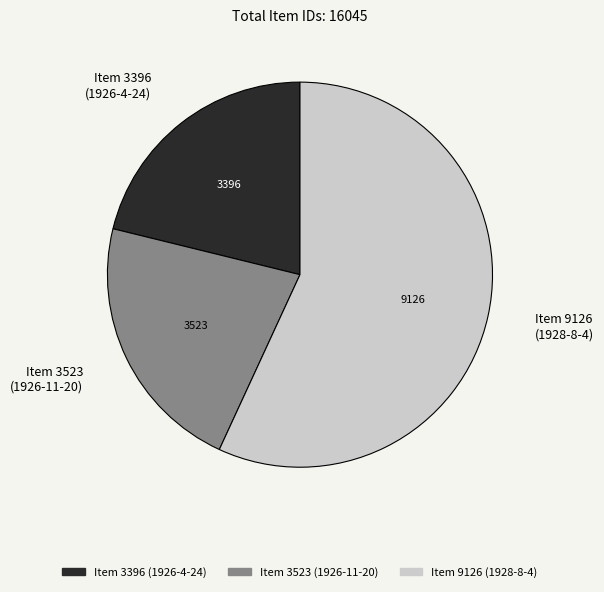

Do Item 3396 (1926-4-24) and Item 9126 (1928-8-4) together represent more than half of the pie?

Yes